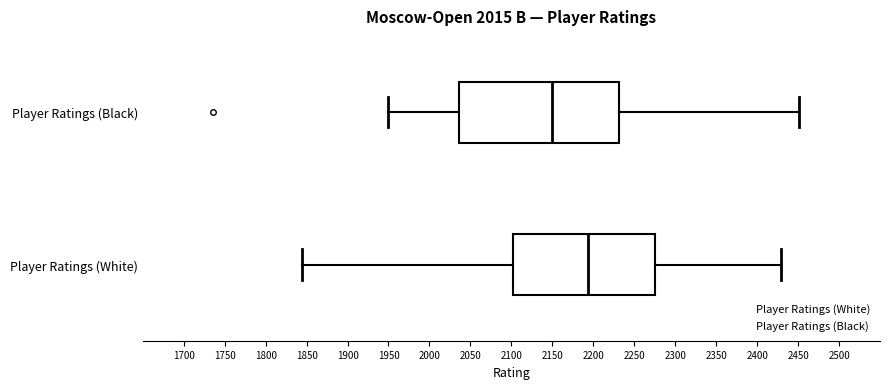

Comparing the boxes themselves (not the whiskers), which one is the widest?

Player Ratings (Black)